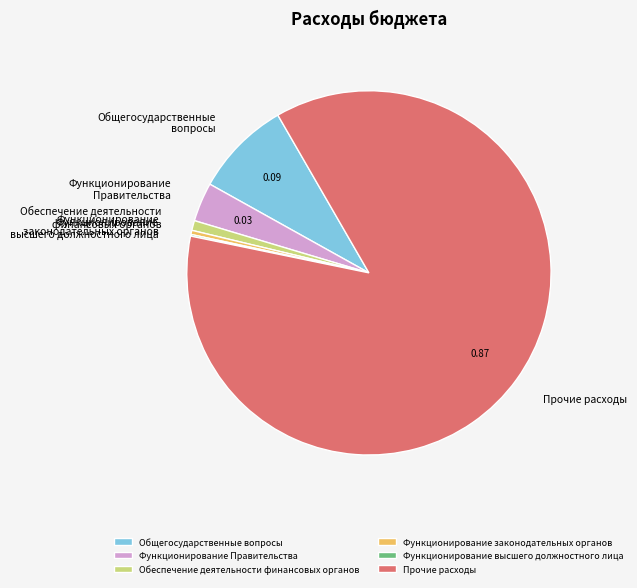

Which category has the biggest portion of the pie?

Прочие расходы